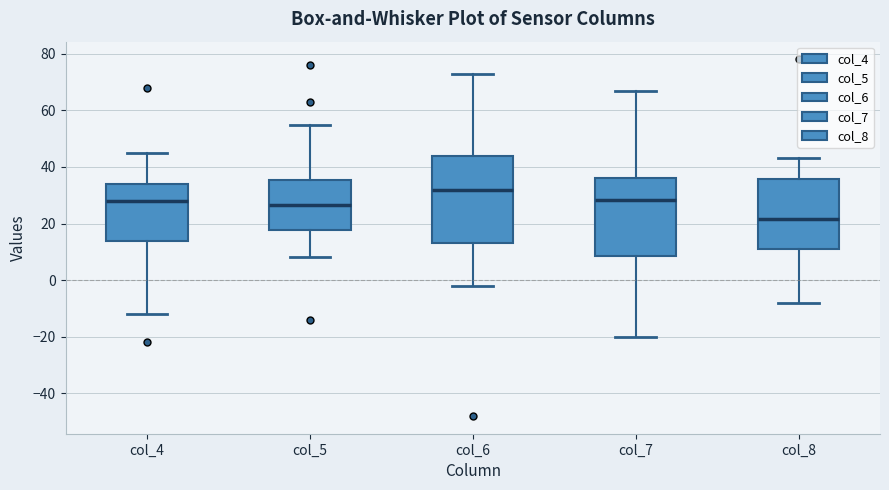

Comparing the boxes themselves (not the whiskers), which one is the tallest?

col_6